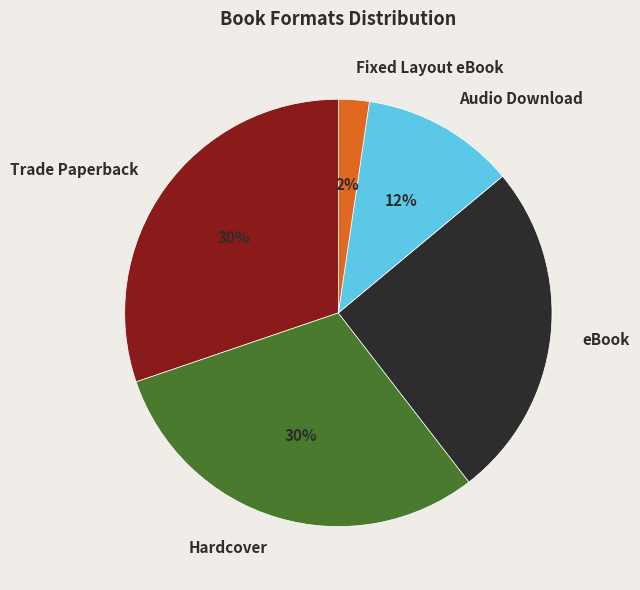

Is there a majority slice in this chart?

No